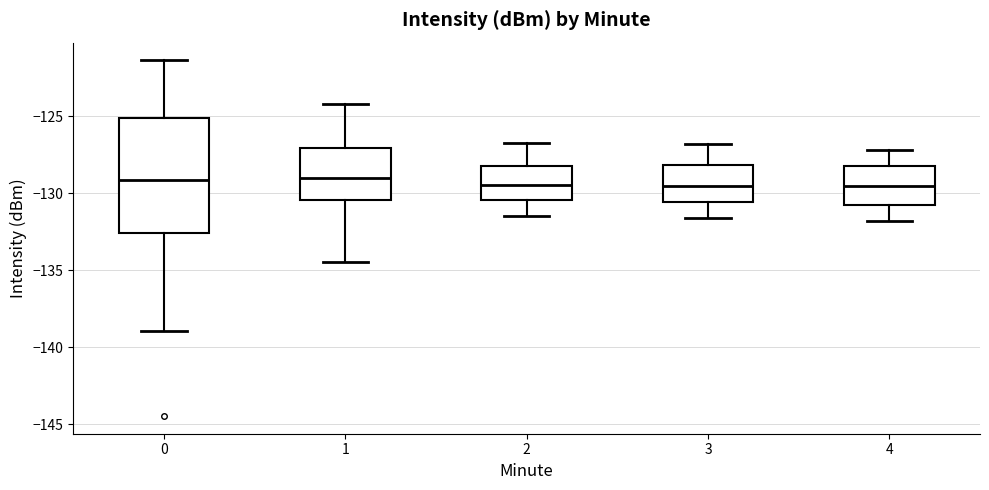

Comparing the boxes themselves (not the whiskers), which one is the tallest?

0